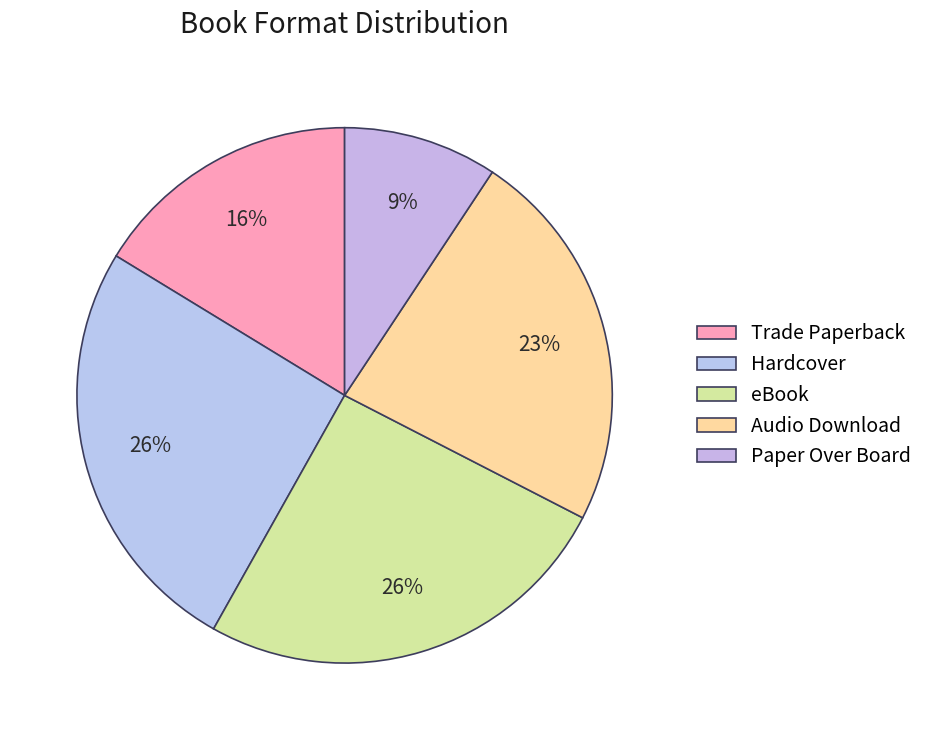

The Trade Paperback slice represents 16% of the pie. True or false?

True